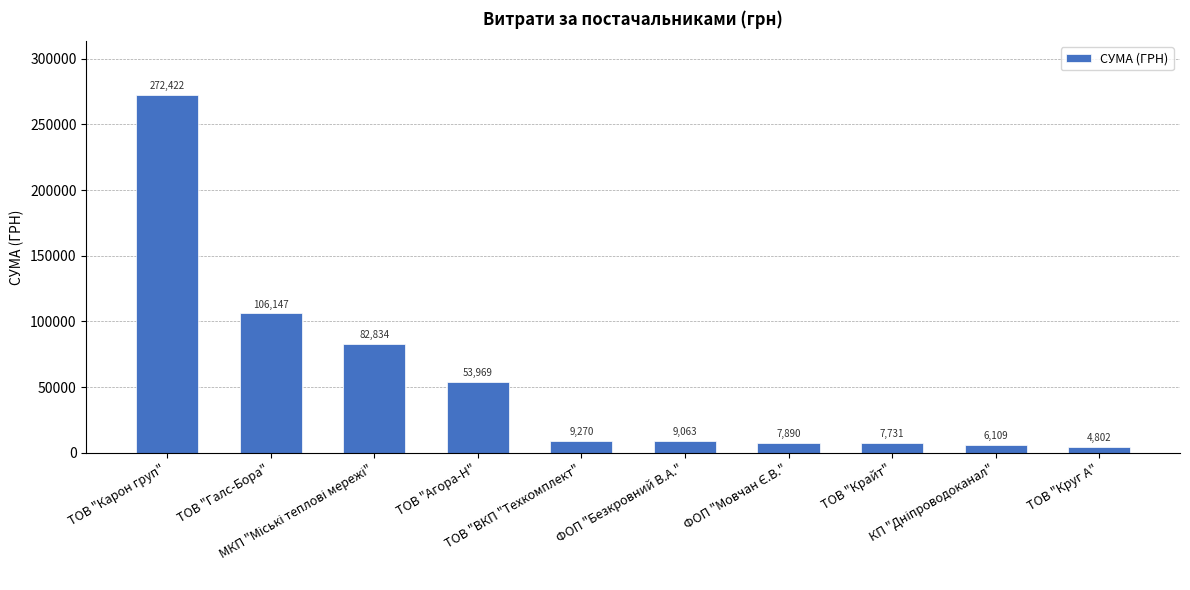

Where does the data first go above 9270?

ТОВ "Карон груп"